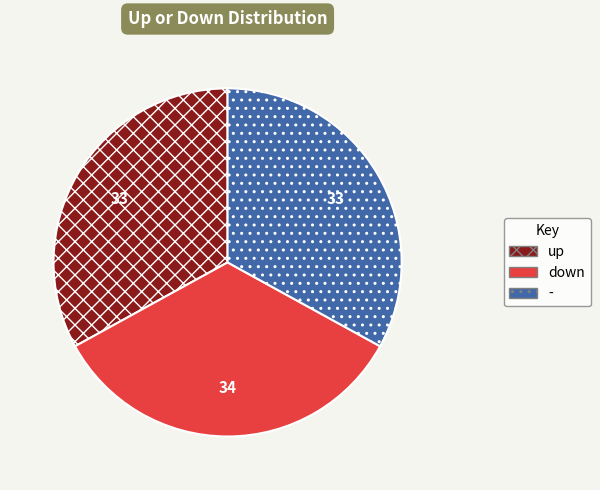

Is there any slice that represents more than half of the pie?

No